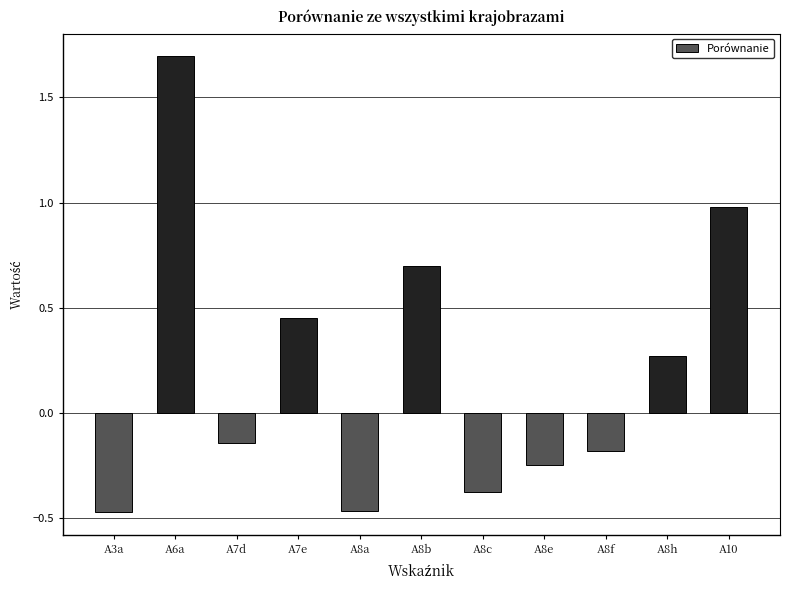

What position from the left is A8f?

9